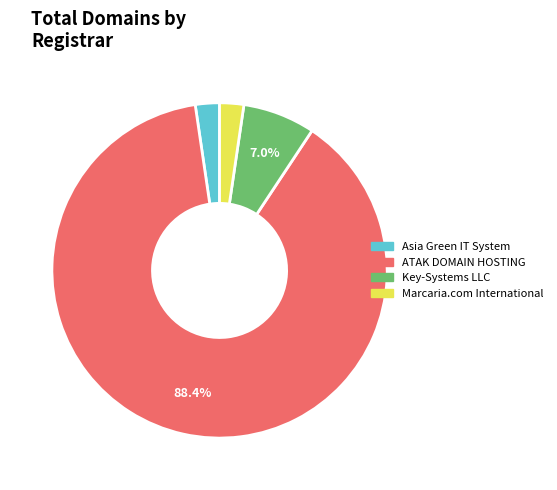

What percentage is the Asia Green IT System slice, to the nearest percent?

2%